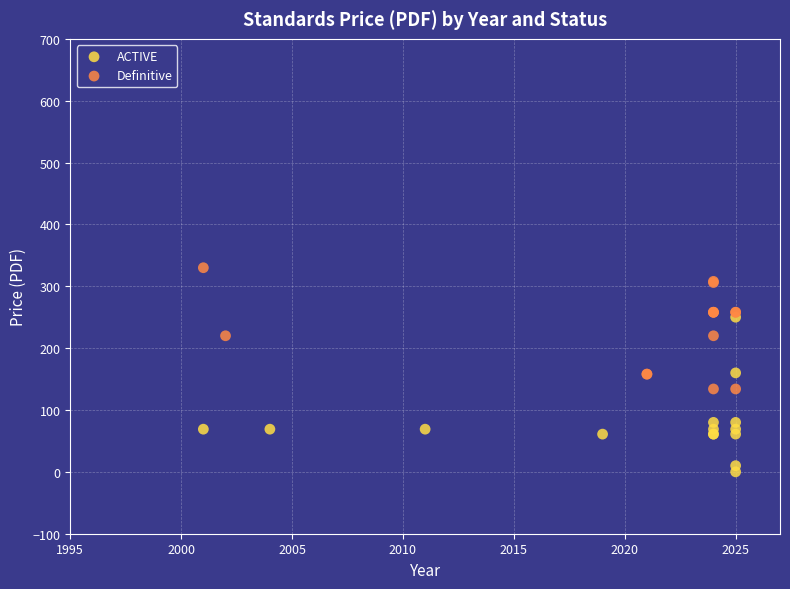

Which series has the largest Y range (max minus min)?

ACTIVE